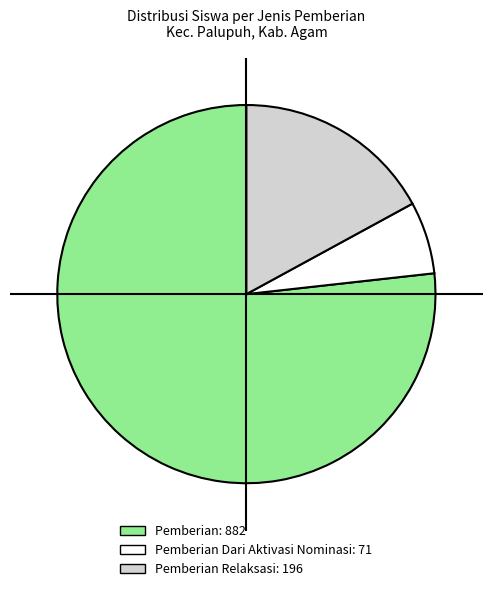

Does any single category account for the majority?

Yes